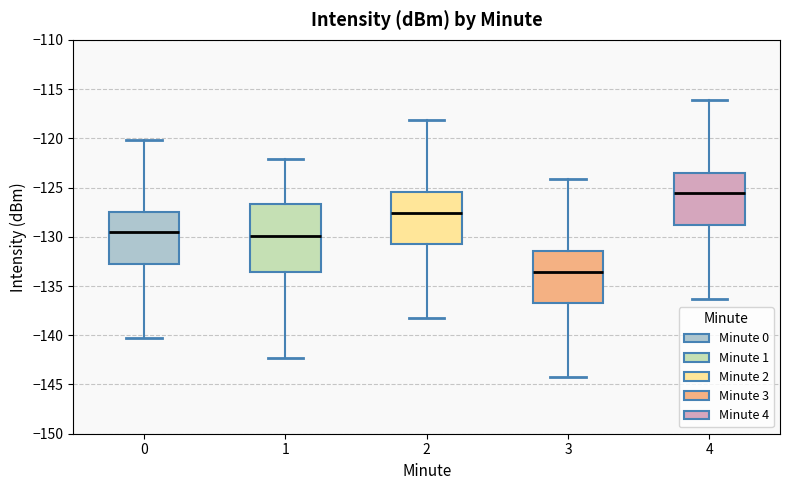

Comparing the boxes themselves (not the whiskers), which one is the tallest?

1